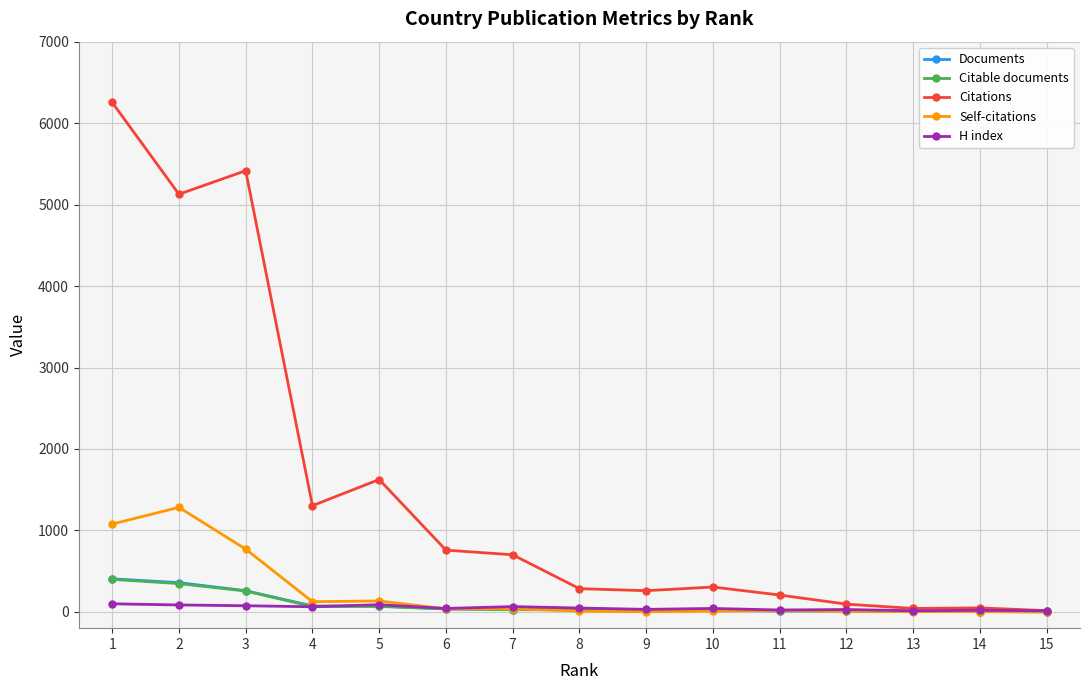

Between 5 and 13, which series saw the biggest shift?

Citations